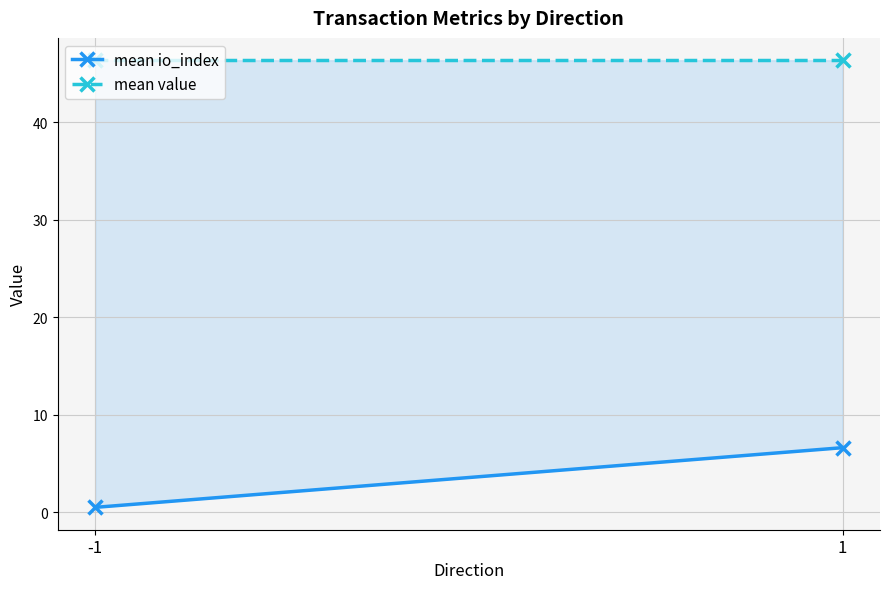

At which label is mean value closest to 46?

-1